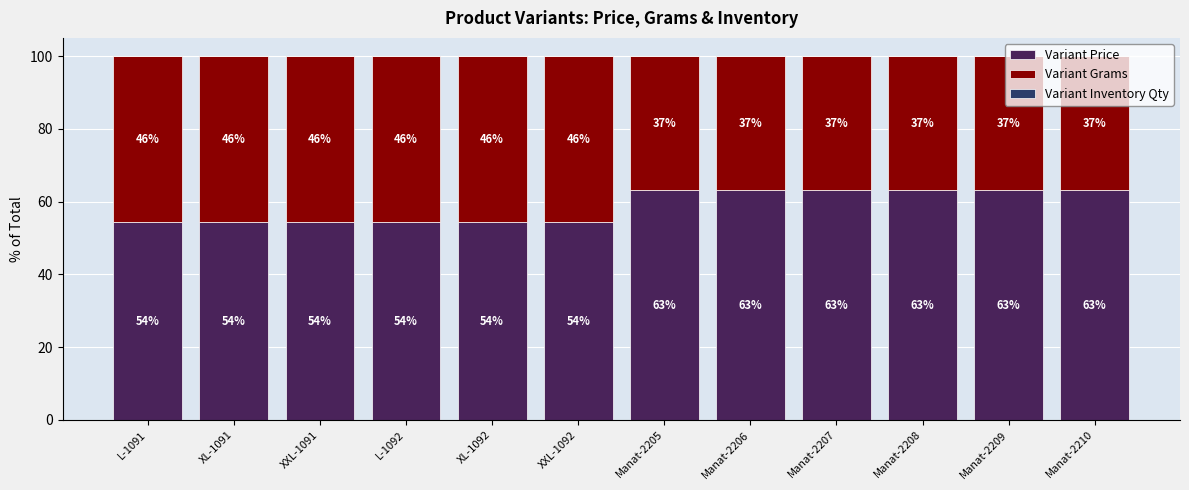

How many values in the Variant Price series exceed 63?

6